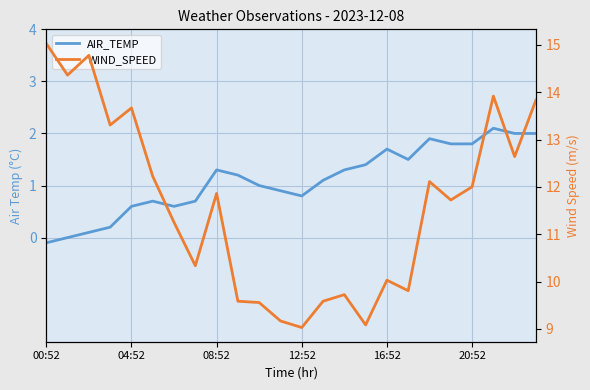

List the series in order of their peak value, highest first.

WIND_SPEED, AIR_TEMP